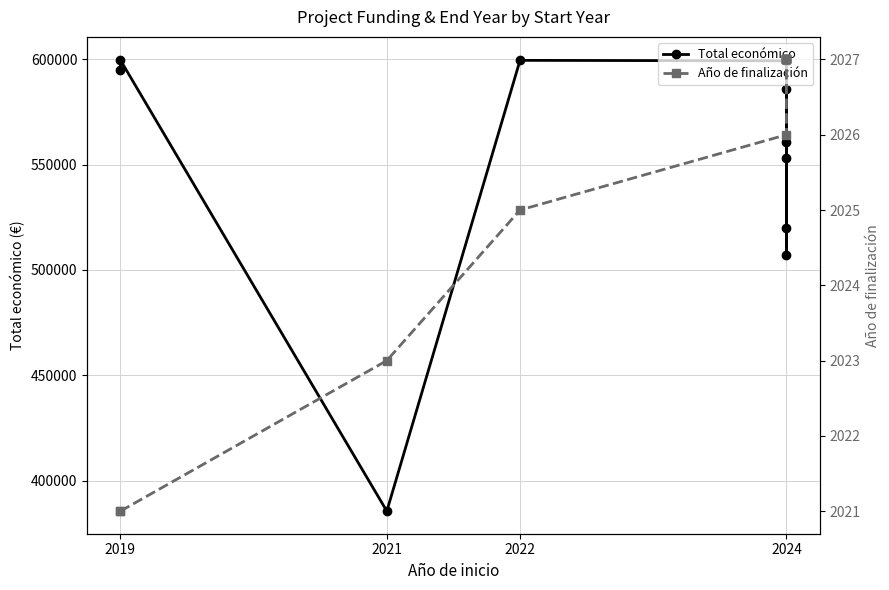

The value of Total económico at 2024 is 854687. True or false?

False